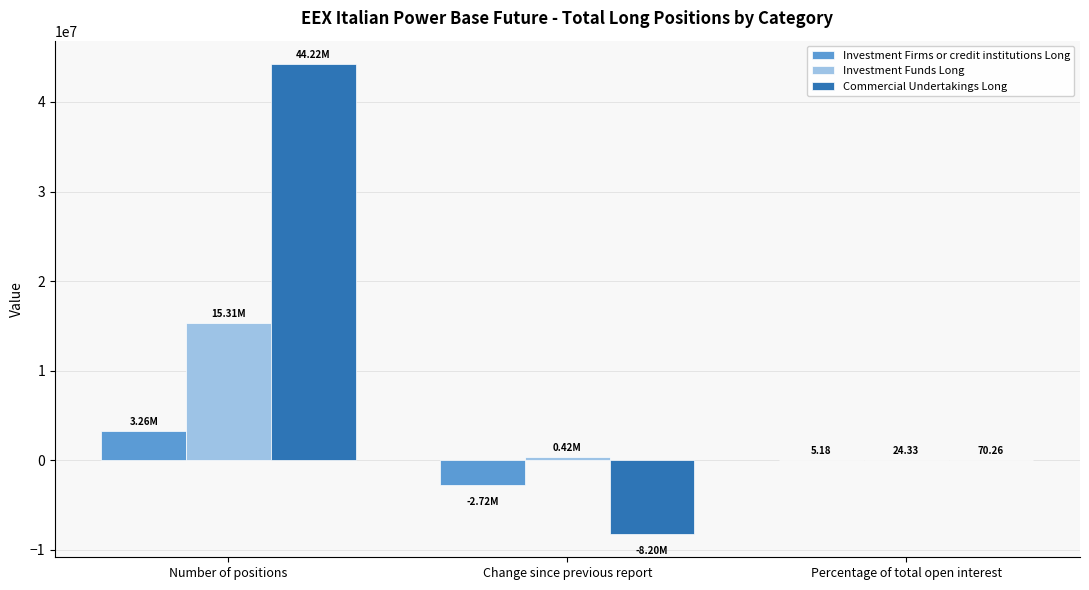

What is the spread (max minus min) of values at Number of positions?

40958432.0